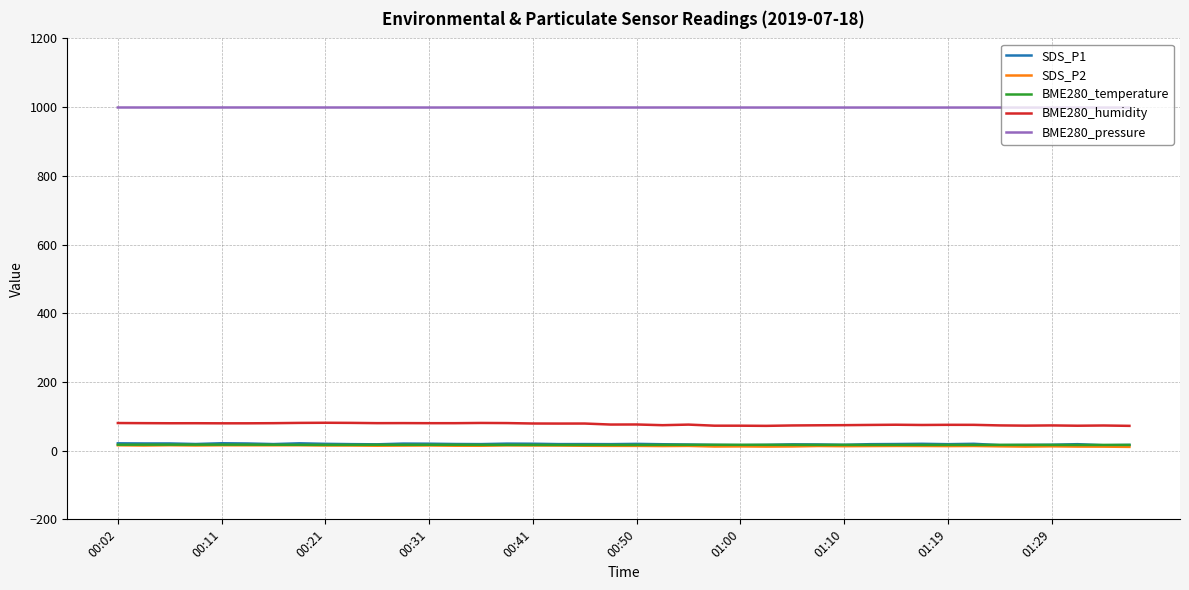

What is the difference between the maximum and minimum values in the BME280_humidity series?

9.0